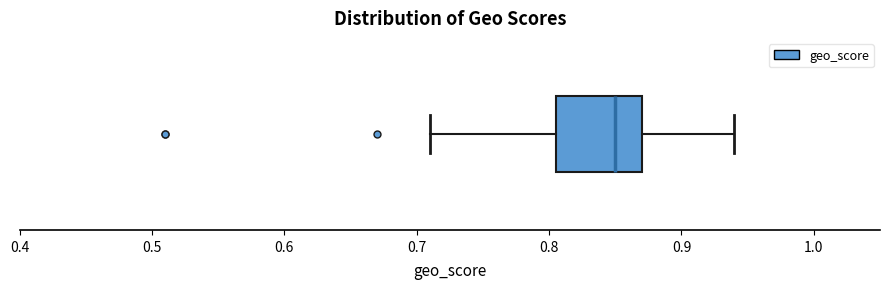

Where is the right edge of the box on the x-axis? The values are not printed on the chart, so give them approximately, as read against the axis.

0.87